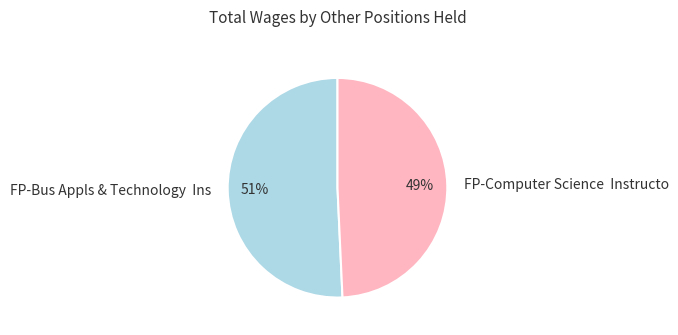

True or false: FP-Bus Appls & Technology Ins accounts for 38% of the total.

False